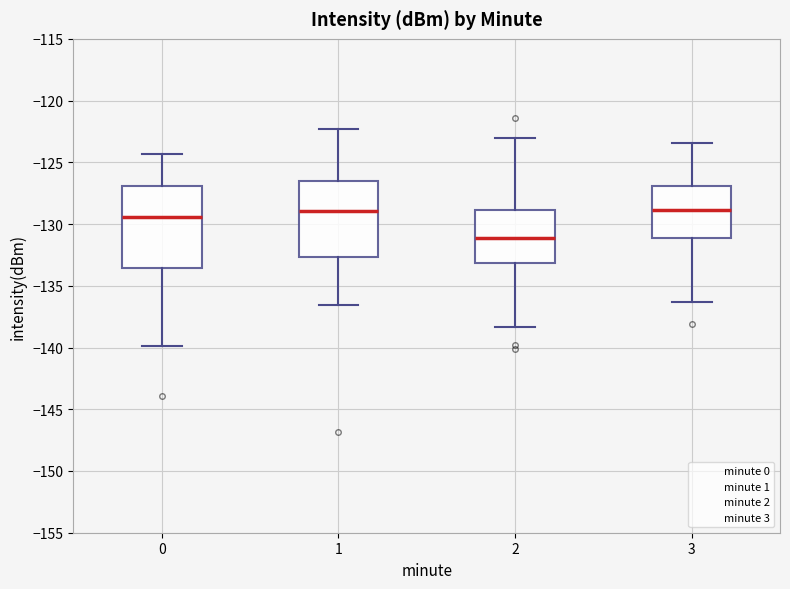

Reading left to right, transcribe this box plot: for each box, give where its median line is, the range the box spans, and where its two whiskers end, as read against the y-axis. The values are not printed on the chart, so give them approximately, as read against the axis.

0: median -129.5, box -133.5 to -127.0, whiskers -140.0 to -124.5
1: median -129.0, box -132.5 to -126.5, whiskers -136.5 to -122.5
2: median -131.0, box -133.0 to -129.0, whiskers -138.5 to -123.0
3: median -129.0, box -131.0 to -127.0, whiskers -136.5 to -123.5